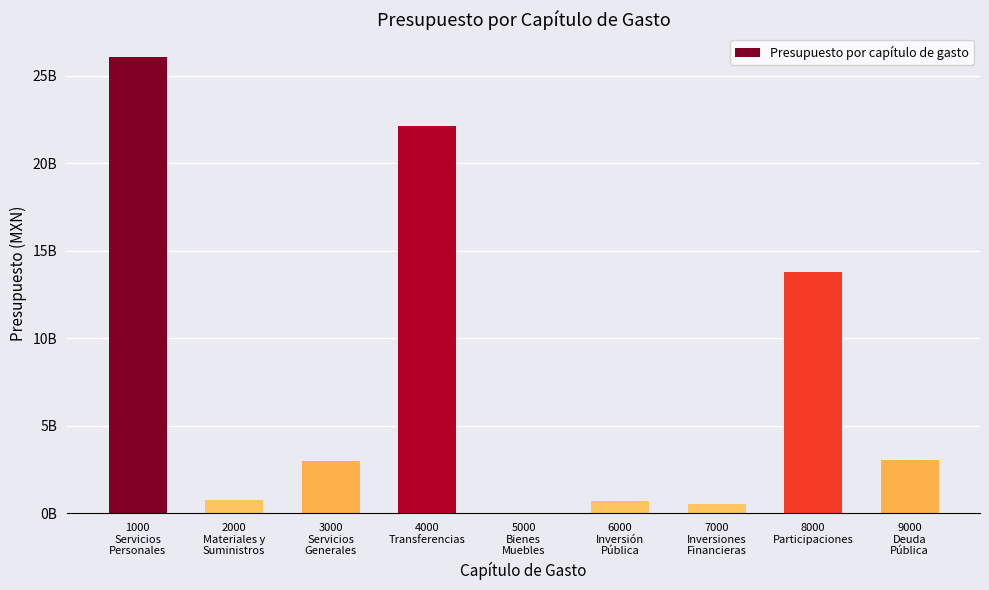

Reading left to right, what are all the values shown in this chart?

1000
Servicios
Personales=26080643024	2000
Materiales y
Suministros=749554283	3000
Servicios
Generales=3009874308	4000
Transferencias=22136369735	5000
Bienes
Muebles=21423579	6000
Inversión
Pública=679010704	7000
Inversiones
Financieras=511830381	8000
Participaciones=13792065421	9000
Deuda
Pública=3036770005